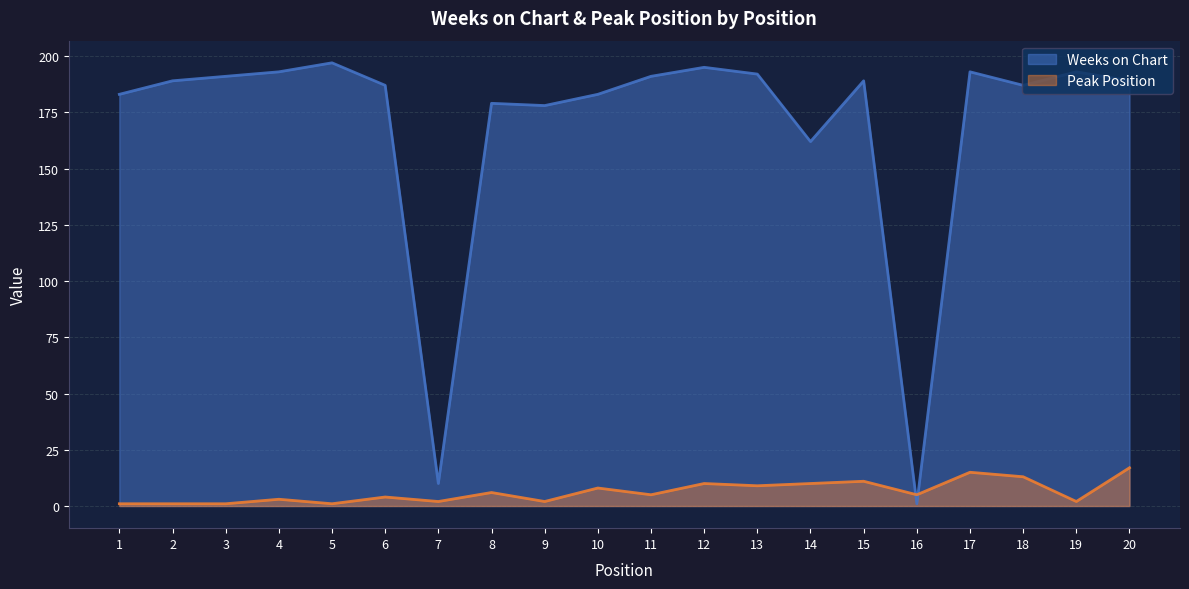

What is the sum of the Weeks on Chart values at 18 and 10?

370